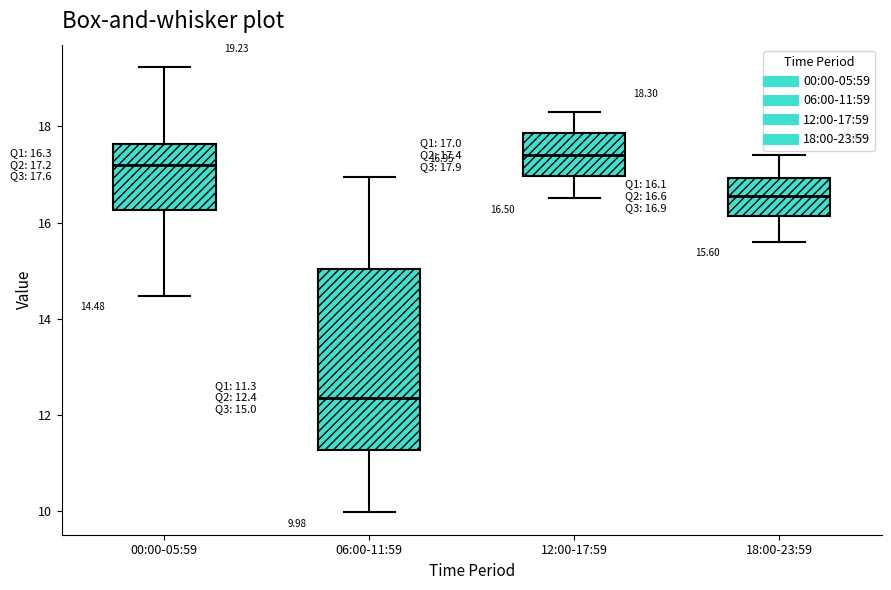

Which box is the tallest, from its lower edge to its upper edge?

06:00-11:59